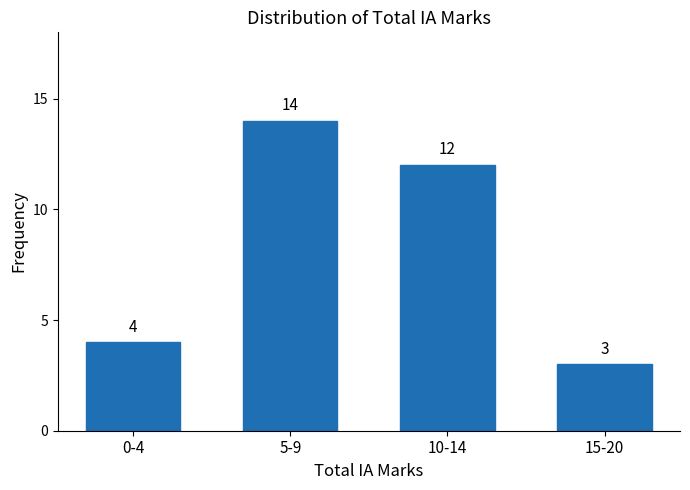

Reading right to left, extract all data points from this chart.

3	12	14	4